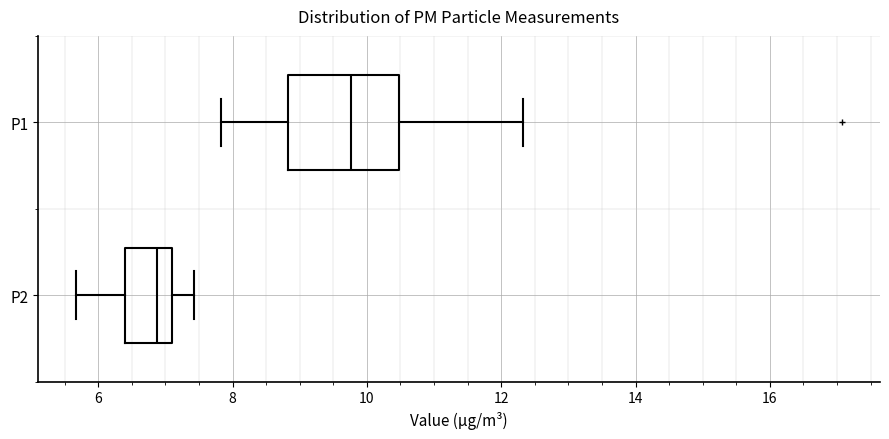

Reading bottom to top, transcribe this box plot: for each box, give where its median line is, the range the box spans, and where its two whiskers end, as read against the x-axis. The values are not printed on the chart, so give them approximately, as read against the axis.

P2: median 6.8, box 6.4 to 7.2, whiskers 5.6 to 7.4
P1: median 9.8, box 8.8 to 10.4, whiskers 7.8 to 12.4